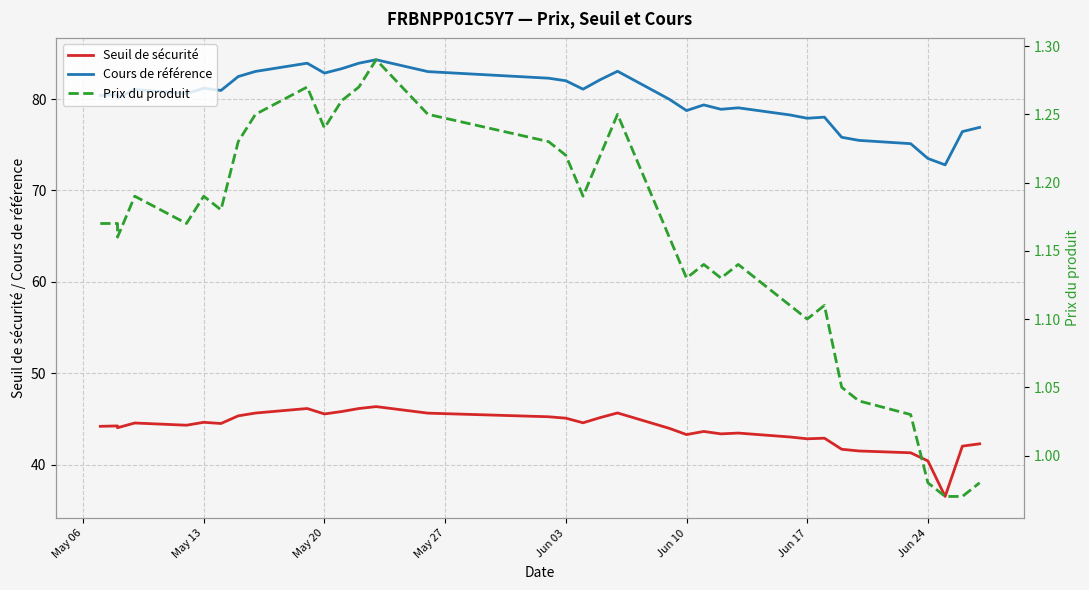

At which label does Seuil de sécurité first exceed 44?

May 06